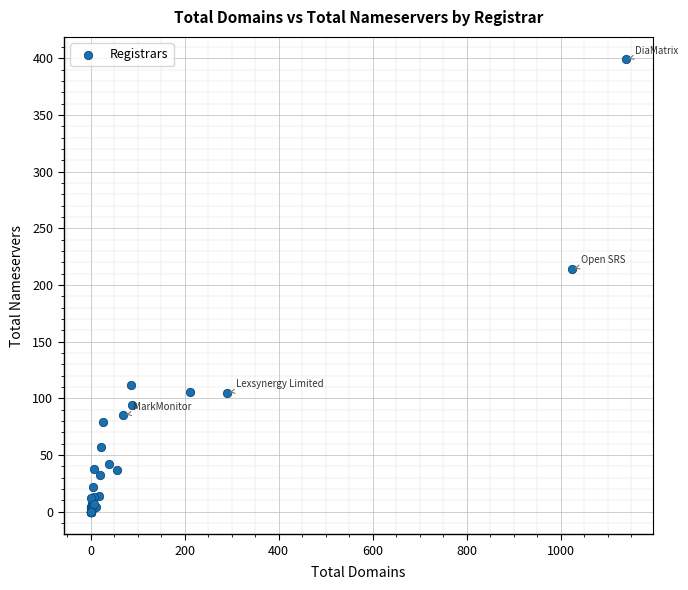

What Y value in the scatter plot is closest to 199?

214